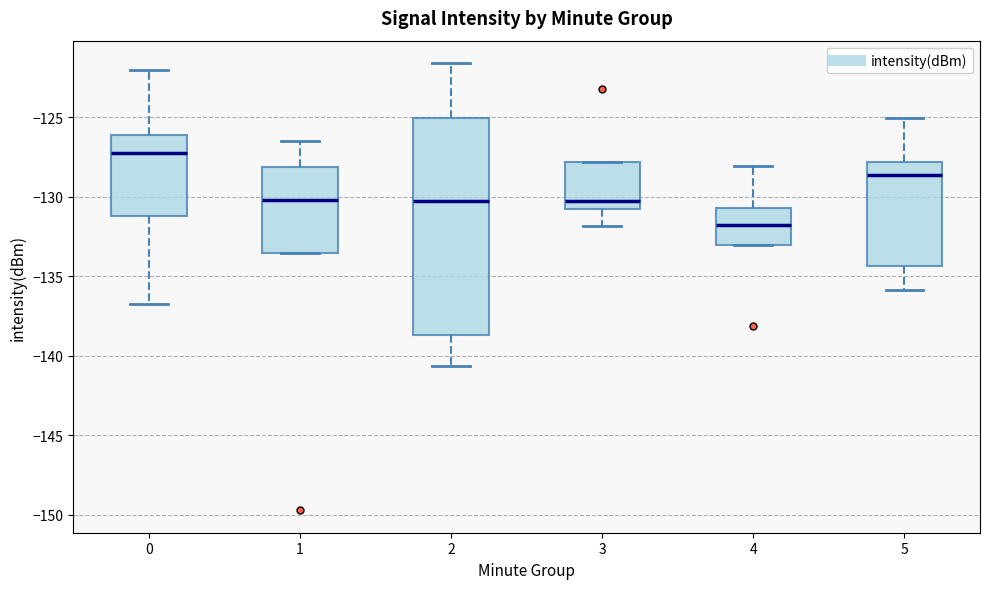

Comparing the boxes themselves (not the whiskers), which one is the tallest?

2